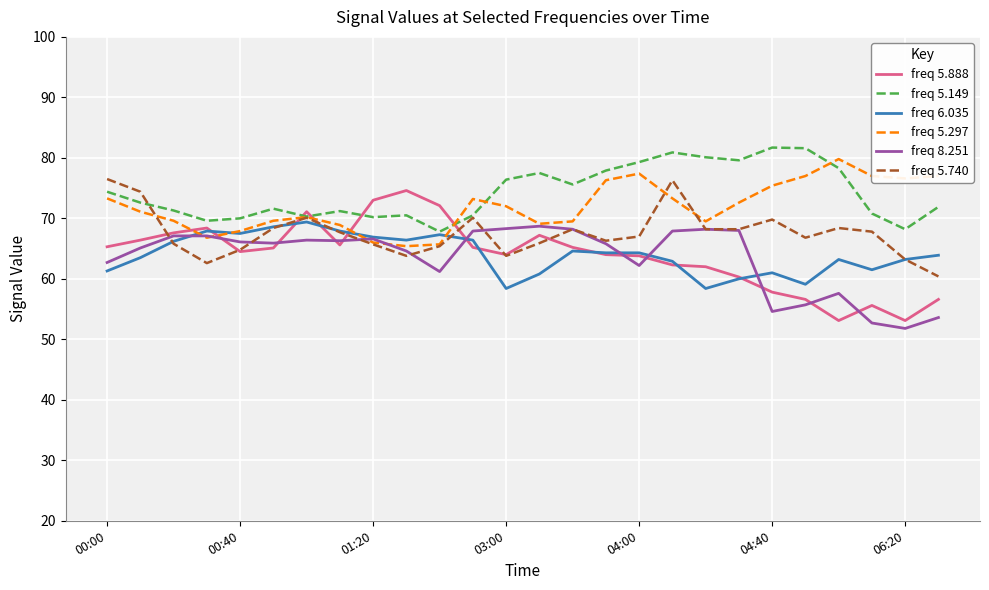

Which series has the largest range (max minus min)?

freq 5.888